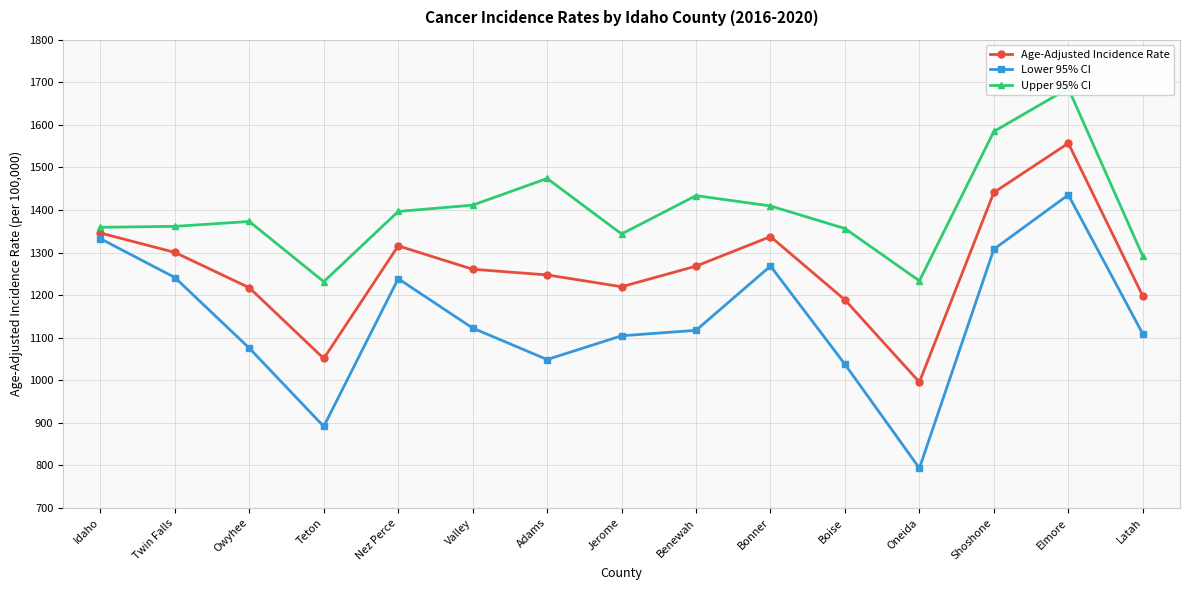

What is the label of the 6th point from the right?

Bonner